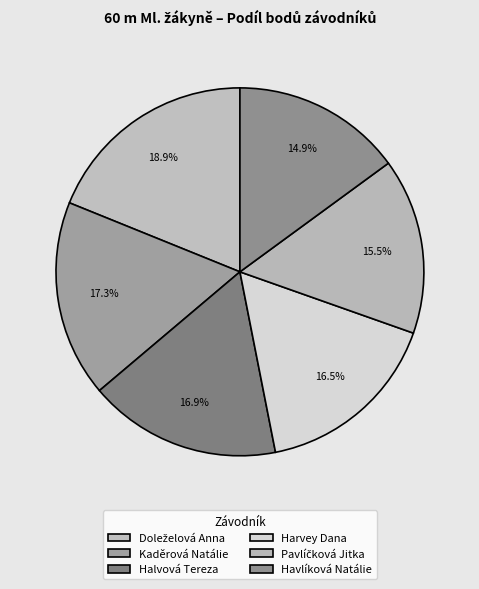

To the nearest percent, what portion does Kaděrová Natálie represent?

17%